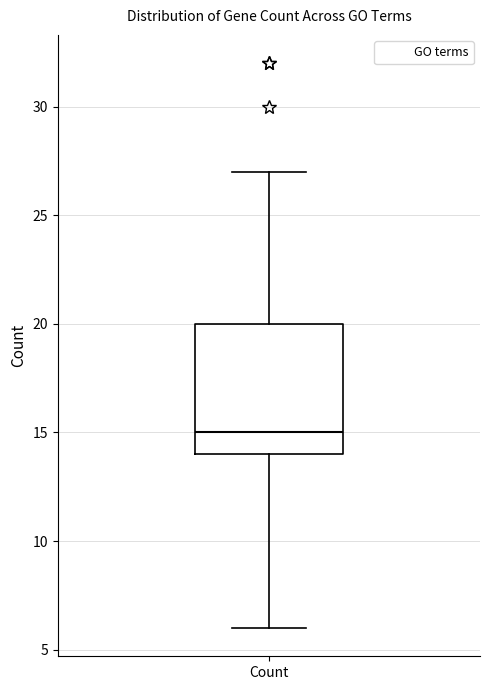

Where is the upper edge of the box for Count on the y-axis? The values are not printed on the chart, so give them approximately, as read against the axis.

20